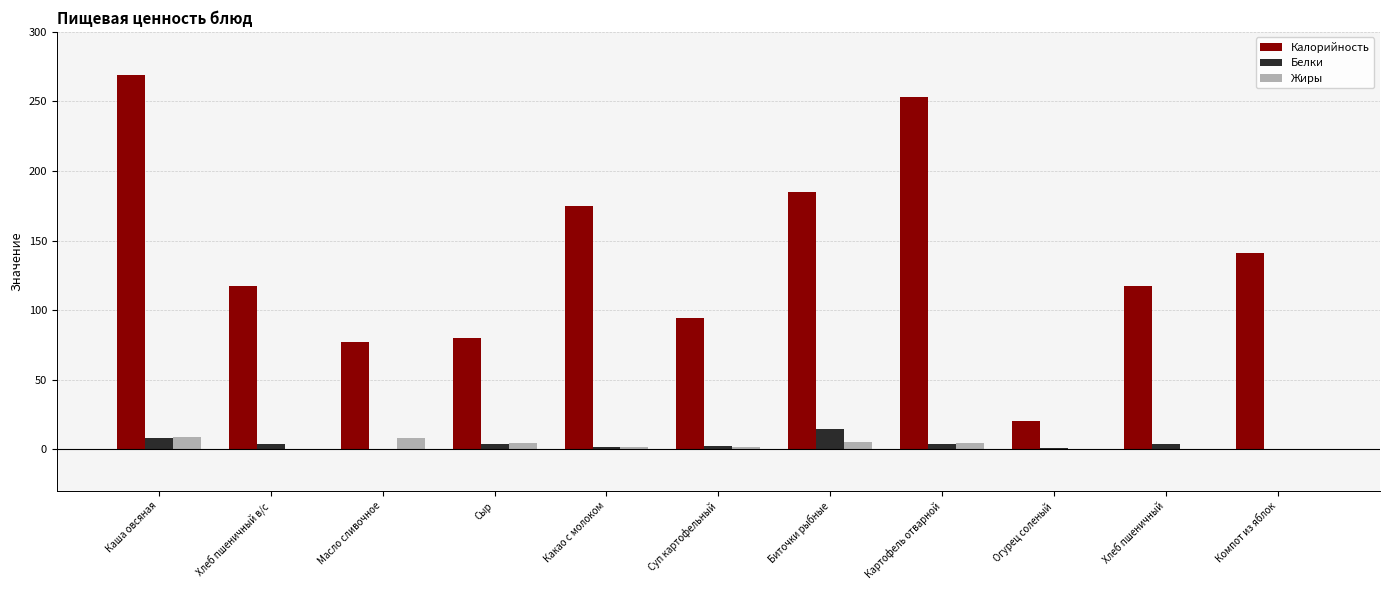

The value of Белки at Каша овсяная is 8.3. True or false?

True